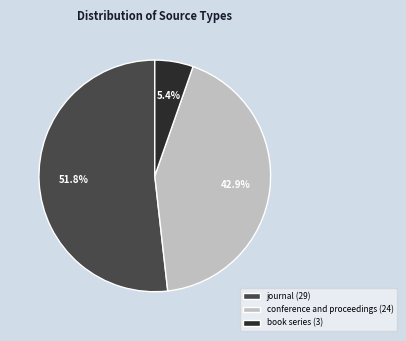

Rank the categories by value from lowest to highest.

book series, conference and proceedings, journal